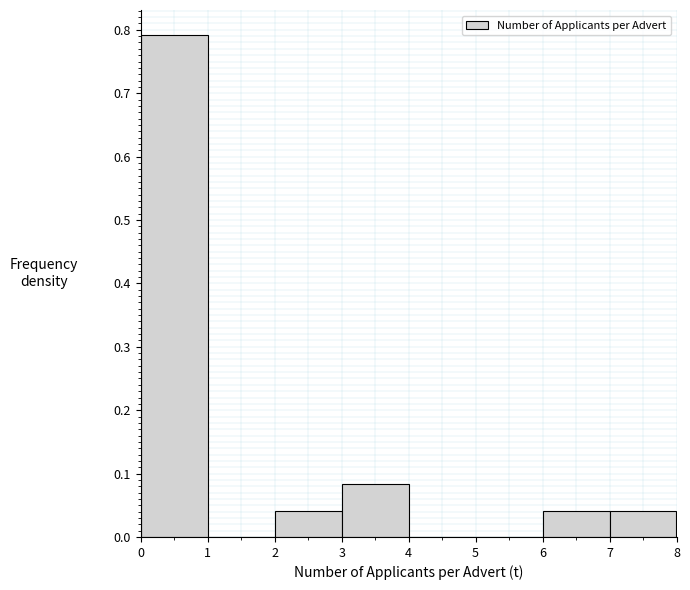

Reading left to right, transcribe this chart: for each bar, give the range it covers on the x-axis and its height. The values are not printed on the chart, so give them approximately, as read against the axis.

0 to 1: 0.79
1 to 2: 0
2 to 3: 0.04
3 to 4: 0.08
4 to 5: 0
5 to 6: 0
6 to 7: 0.04
7 to 8: 0.04